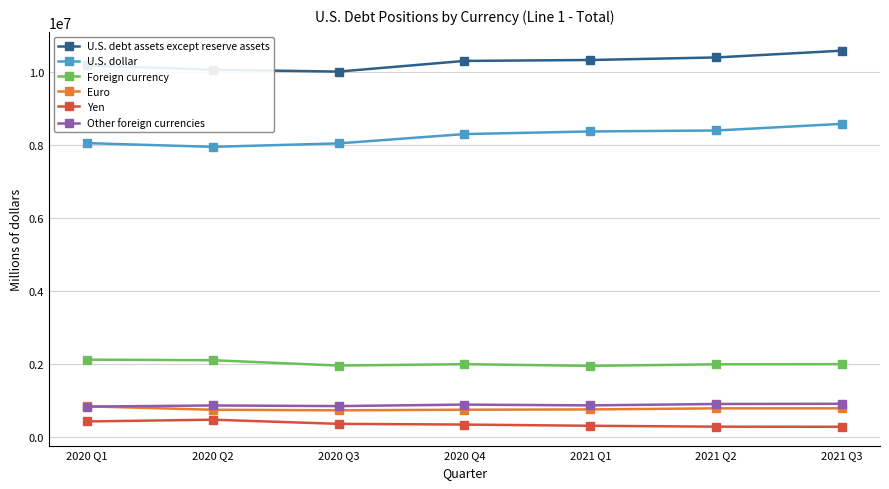

What is the smallest value displayed?

289289